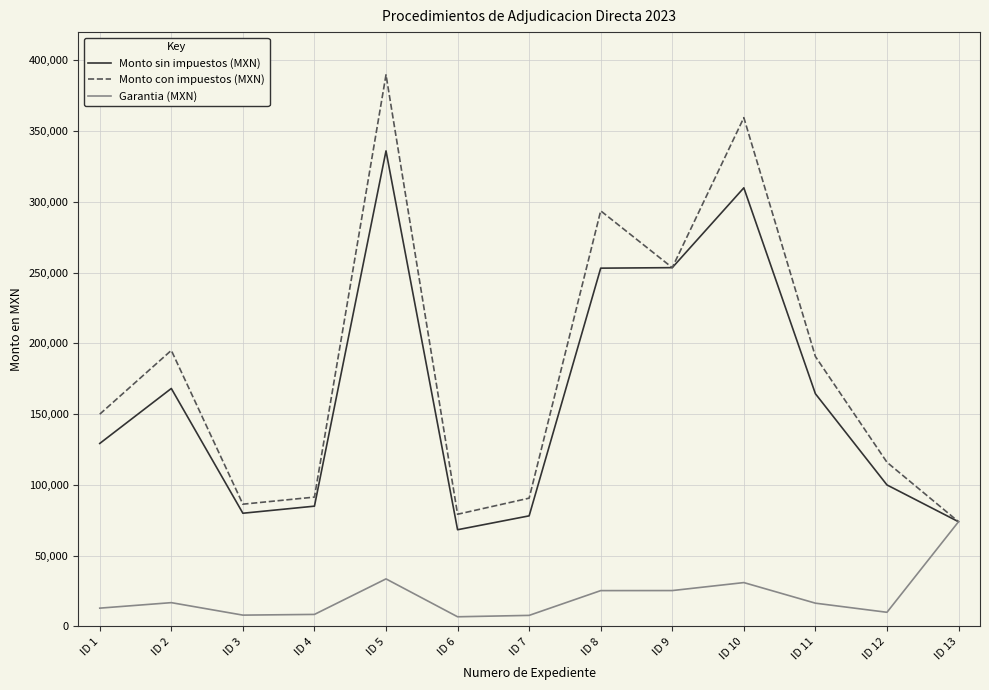

Which series has the largest total across all categories?

Monto con impuestos (MXN)